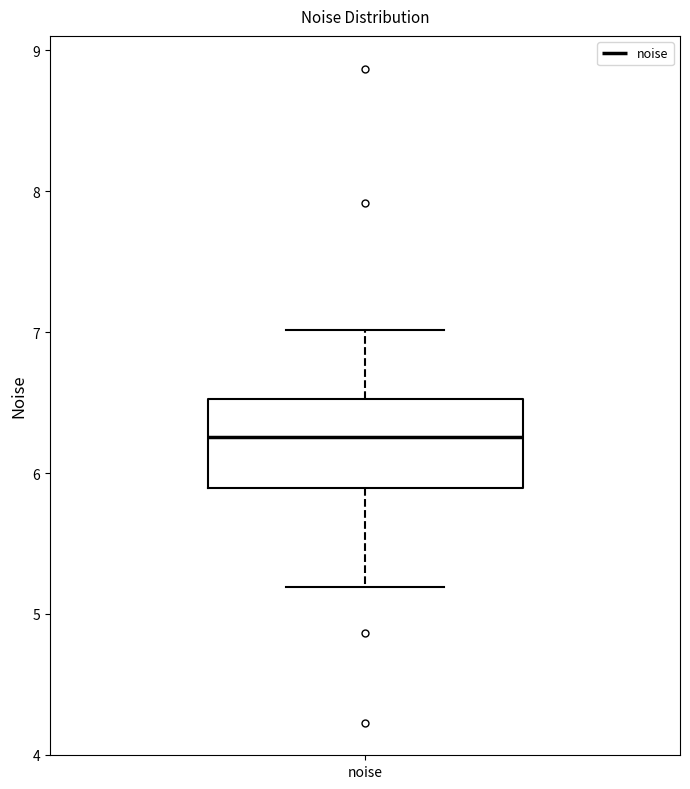

Where does the median line of the box for noise sit on the y-axis? The values are not printed on the chart, so give them approximately, as read against the axis.

6.3